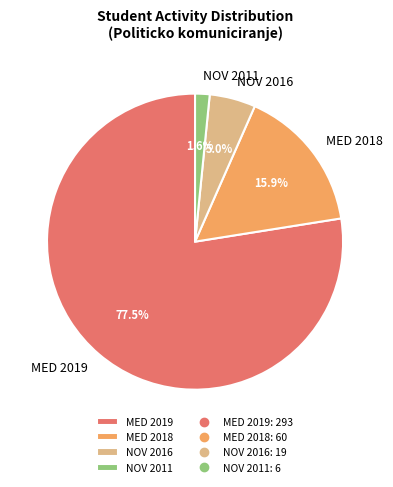

What is the largest slice in the pie chart?

MED 2019